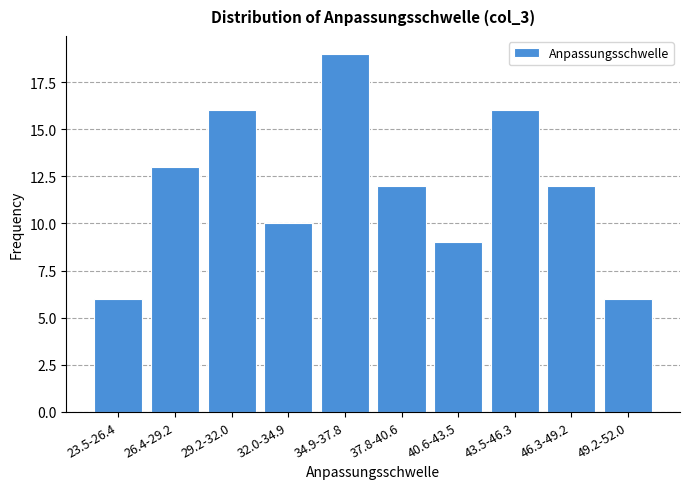

Reading left to right, extract all data points from this chart.

6	13	16	10	19	12	9	16	12	6